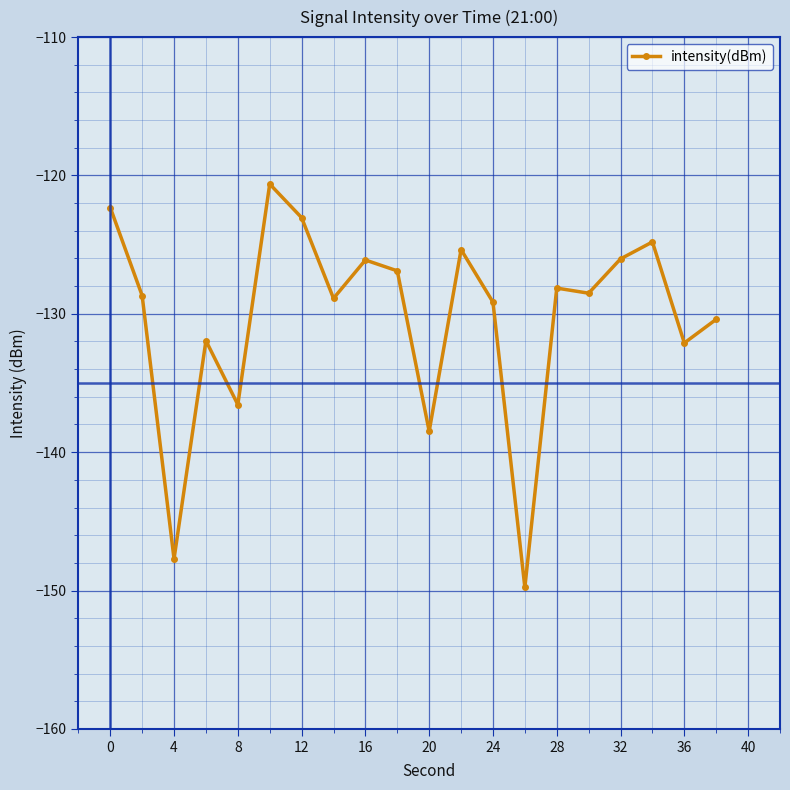

How many categories are shown in the chart?

20